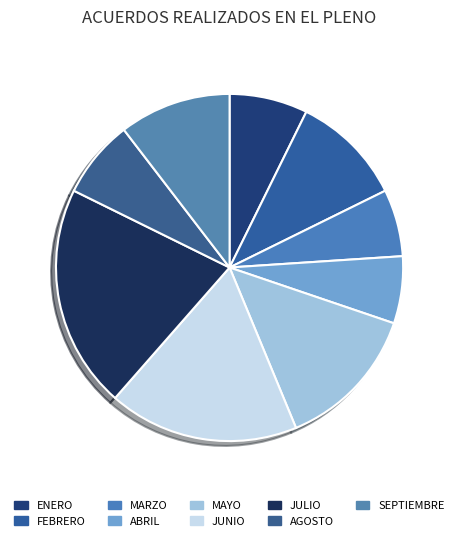

To the nearest percent, what is the average slice percentage?

11%